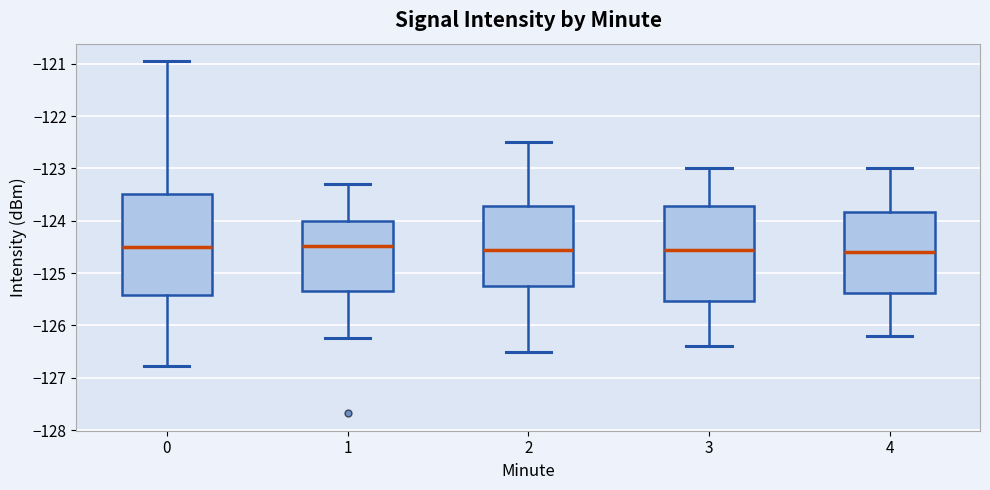

Where does the upper whisker of the box at x = 2 end on the y-axis? The values are not printed on the chart, so give them approximately, as read against the axis.

-122.5